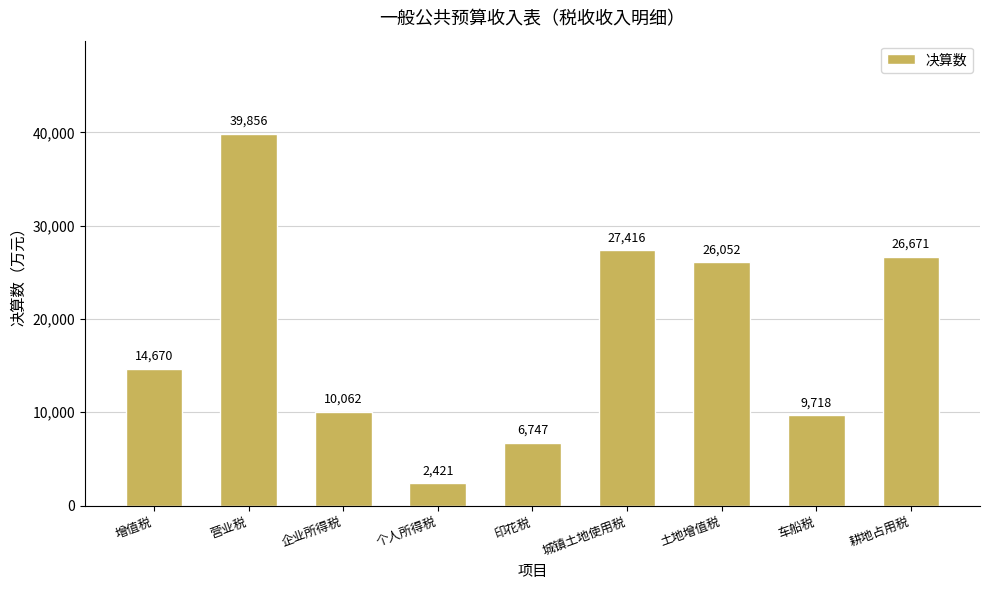

How many data points are less than 14670?

4